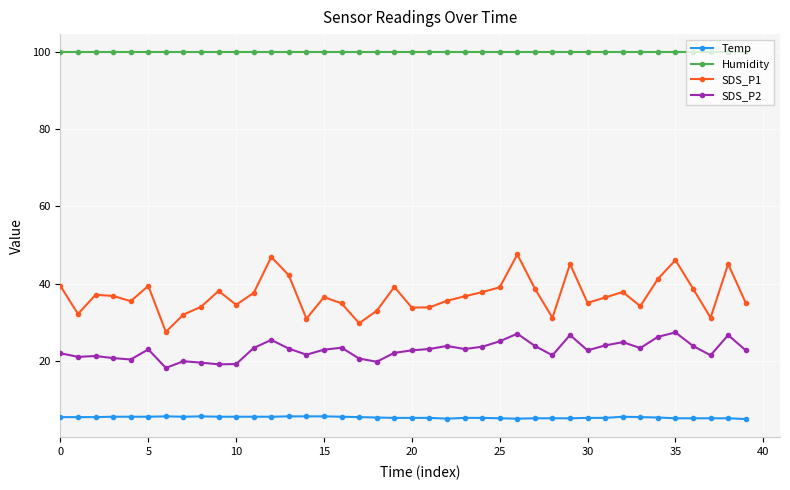

What is the highest value of the Temp series?

5.6